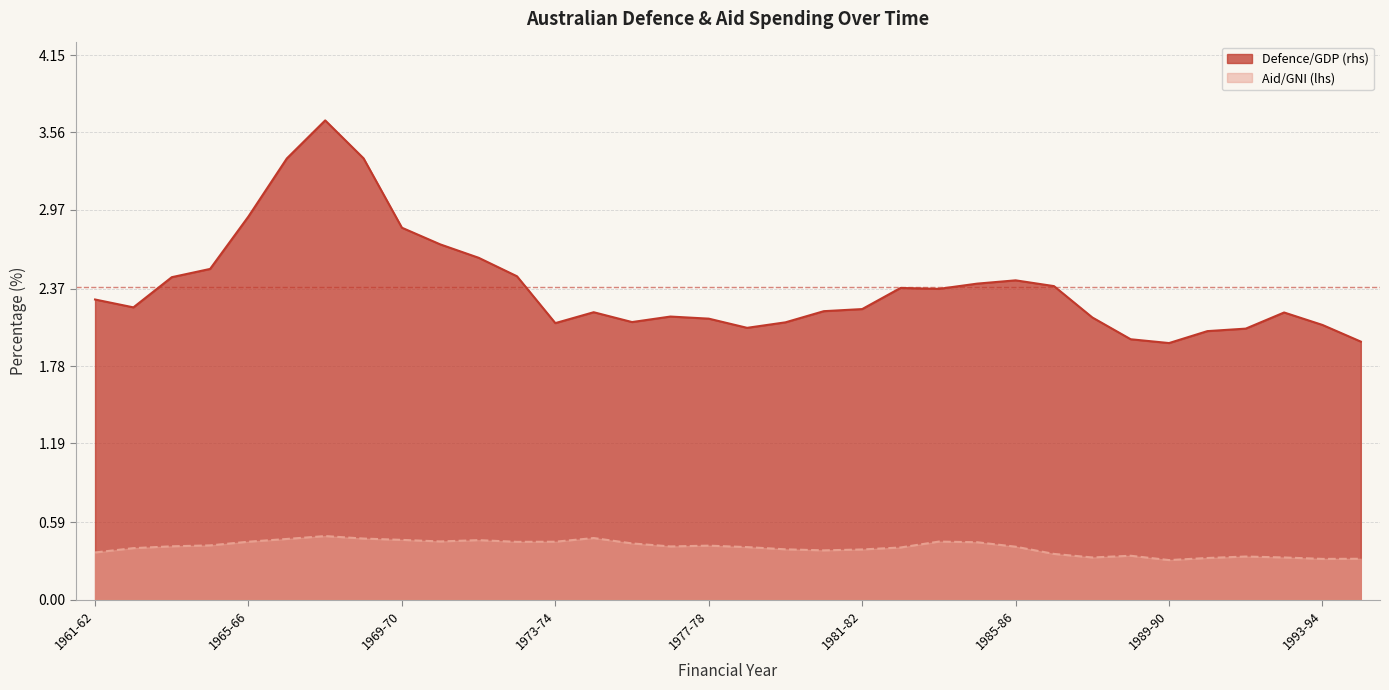

How many distinct data groups are displayed?

2